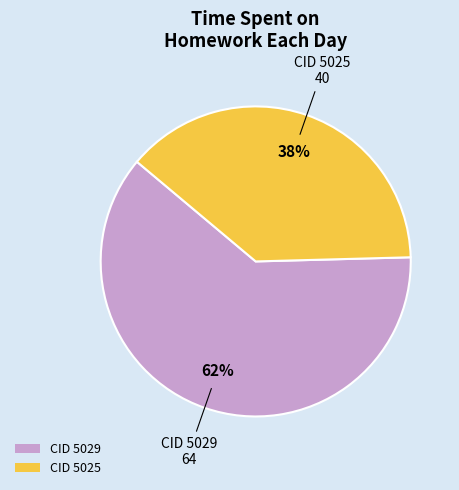

Does any single category account for the majority?

Yes